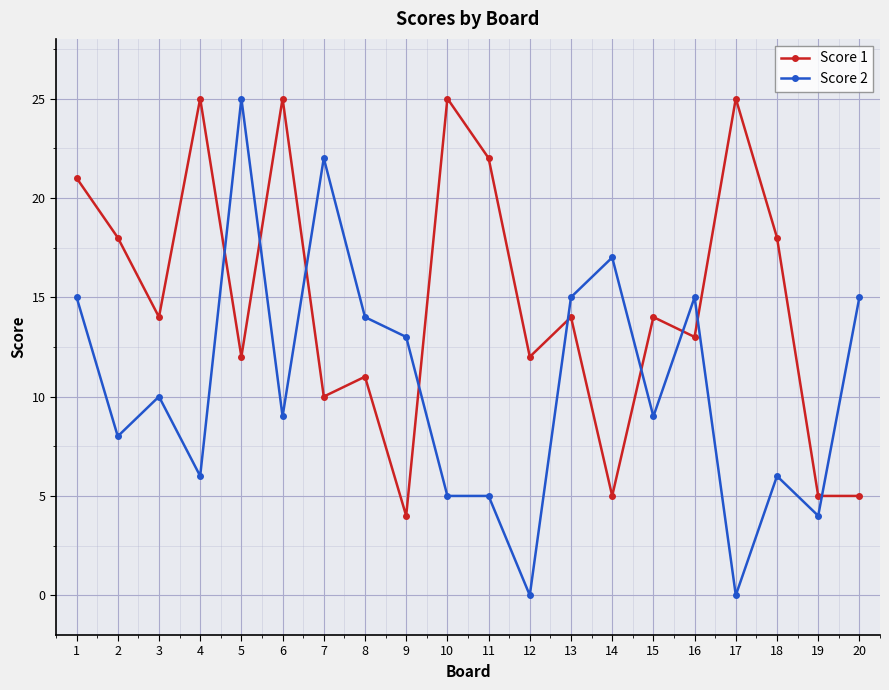

True or false: Score 1 has more than 1 points higher than both neighbors.

True